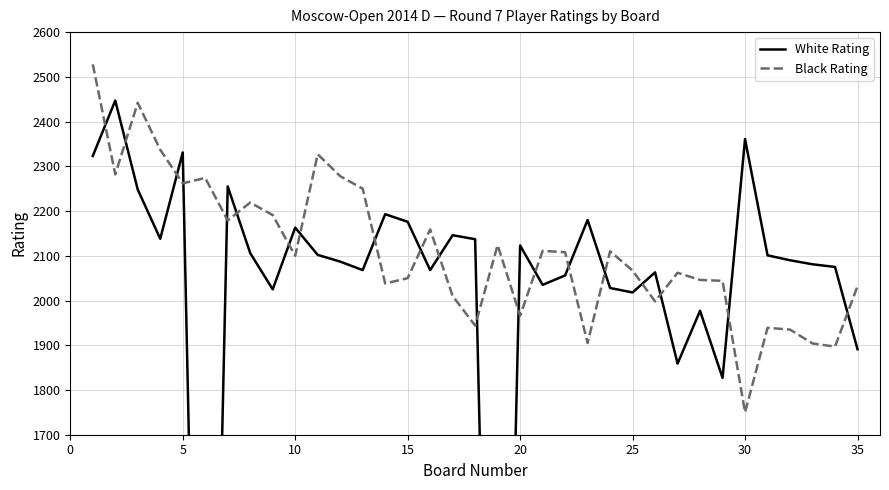

The value of Black Rating at 25 is 2067. True or false?

True